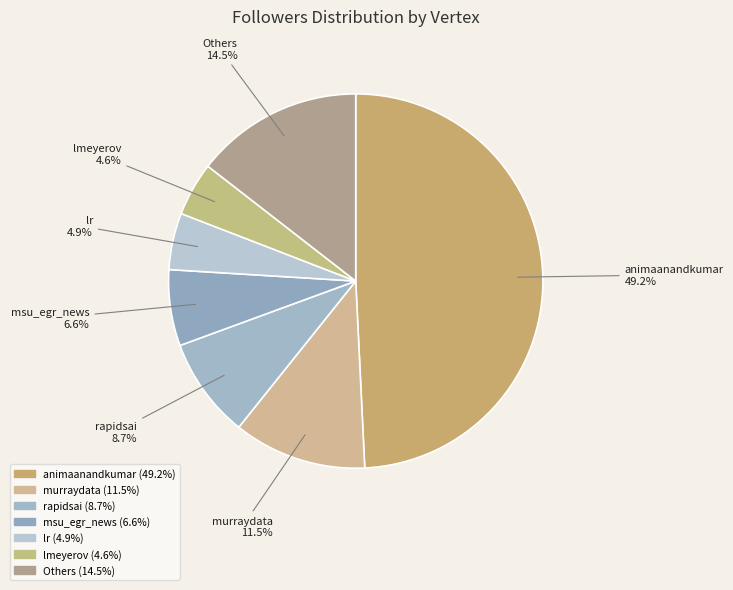

Is lr the majority of the pie?

No